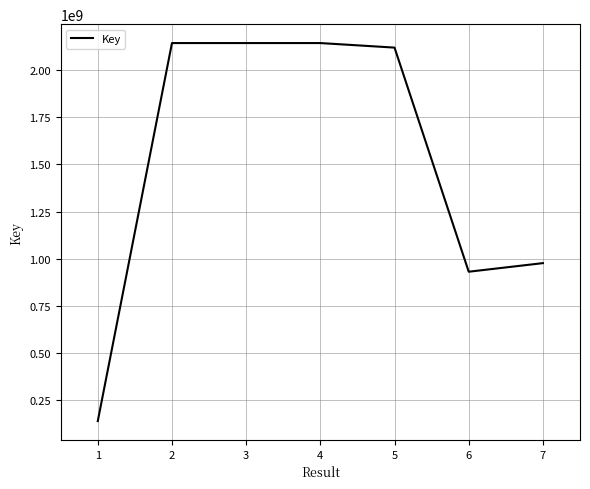

The value at 6 is 1270725486. True or false?

False